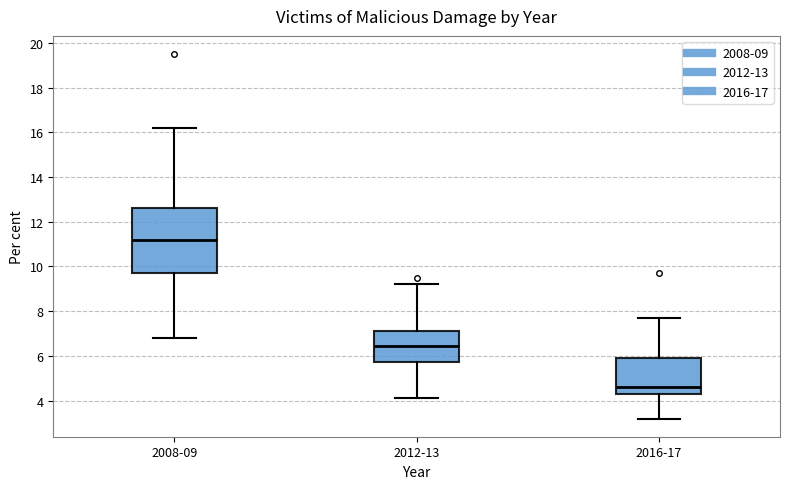

Which box's median line is the lowest?

2016-17